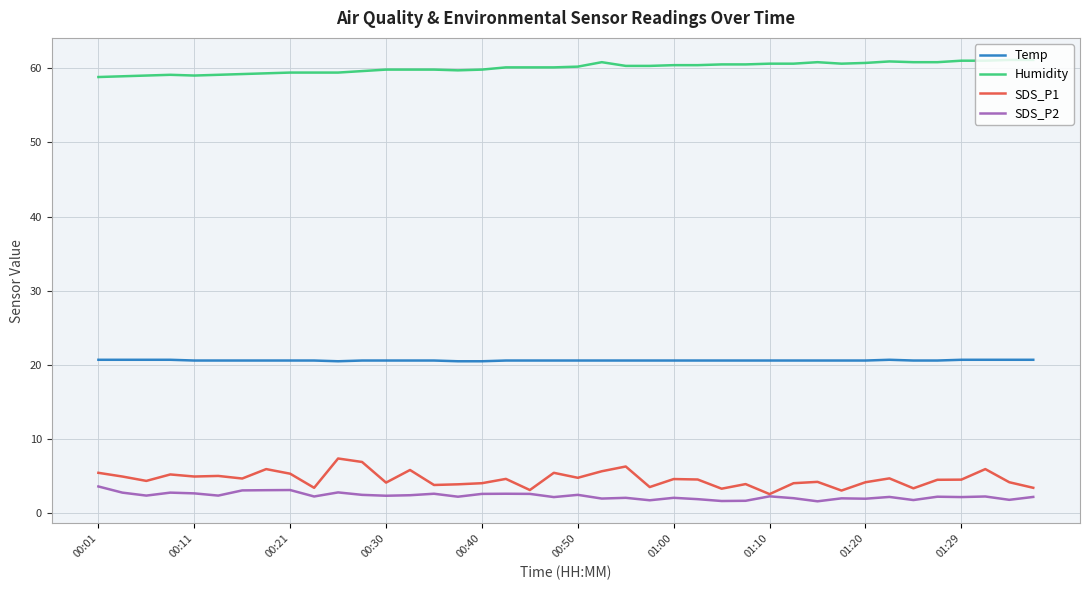

Which series has the largest total across all categories?

Humidity